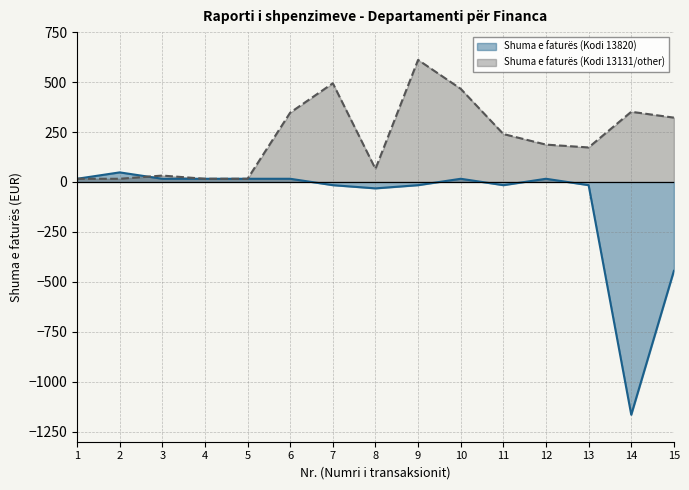

Between 5 and 12, which is larger?

5